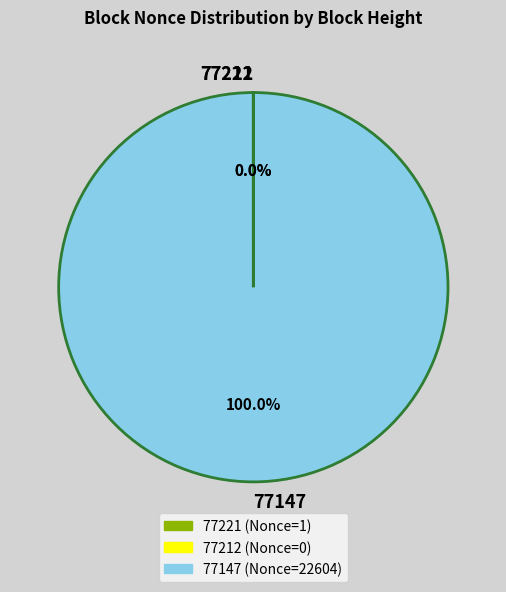

True or false: 77212 accounts for 1% of the total.

False